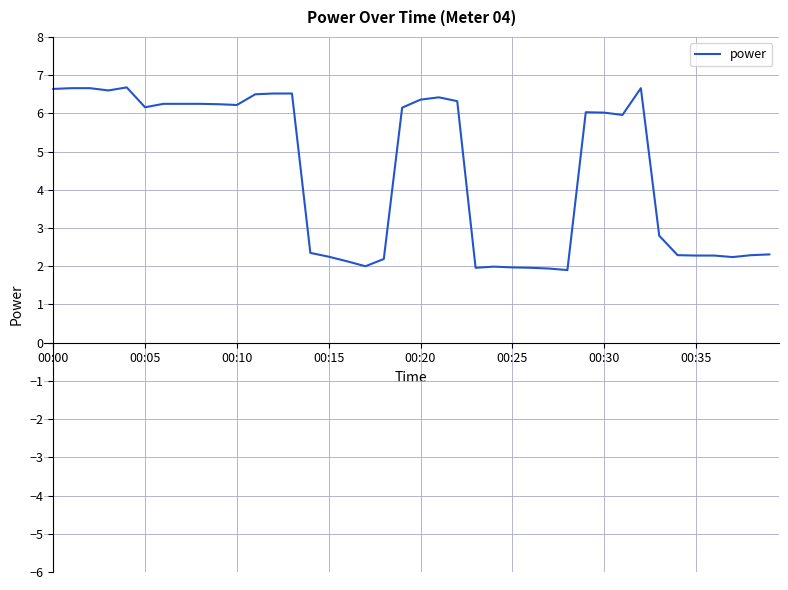

What is the smallest value displayed?

1.9